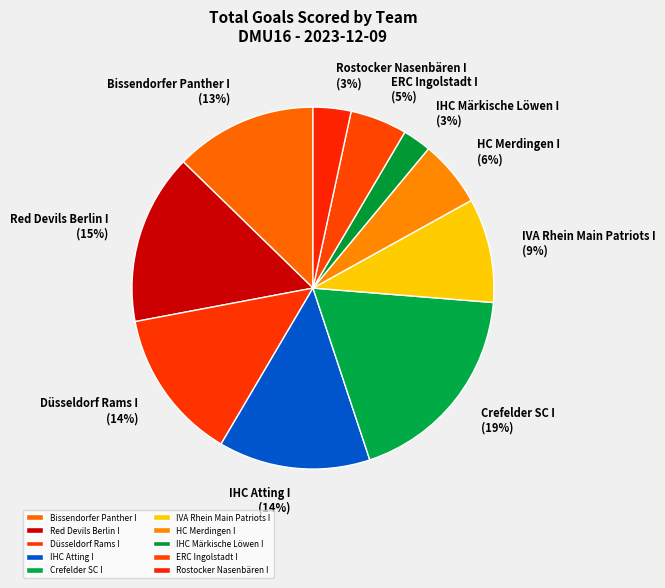

The Düsseldorf Rams I slice represents 14% of the pie. True or false?

True